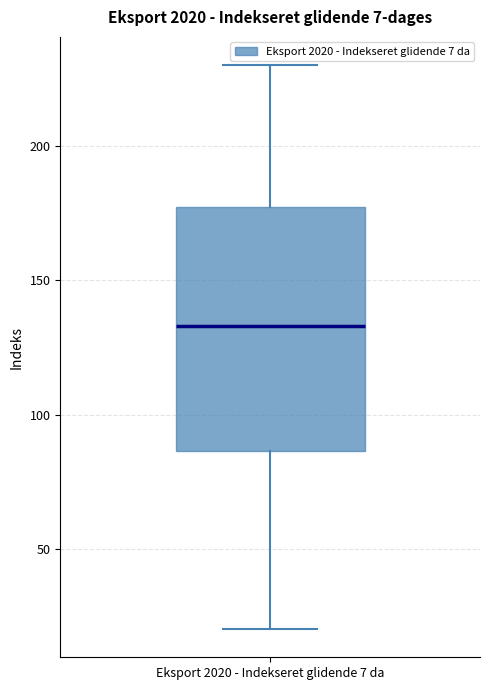

Read this box plot against the y-axis: the position of the median line, the range covered by the box, and the ends of both whiskers. The values are not printed on the chart, so give them approximately, as read against the axis.

median 135, box 85 to 175, whiskers 20 to 230